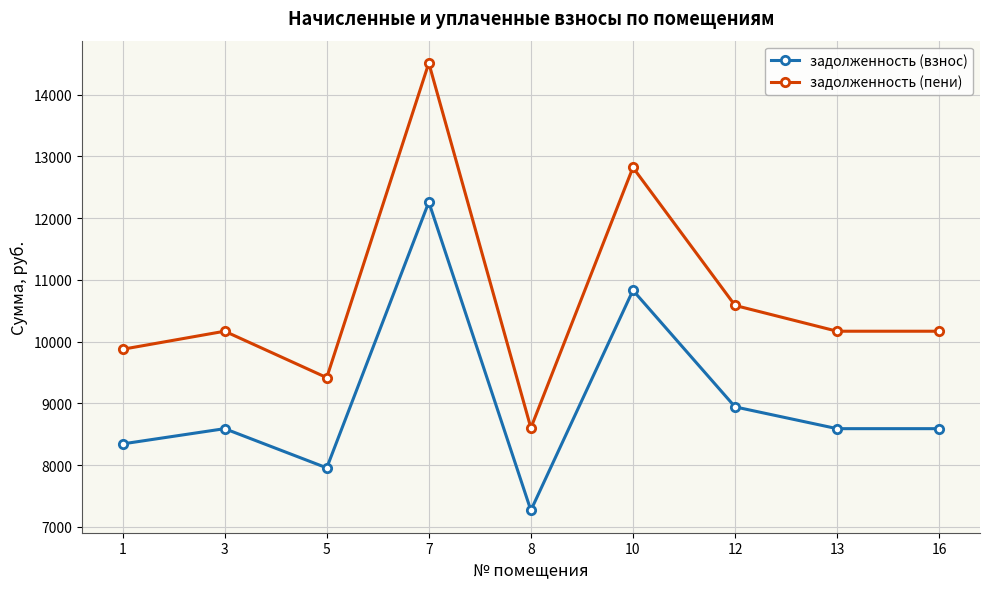

The value of задолженность (взнос) at 3 is 11561.2. True or false?

False